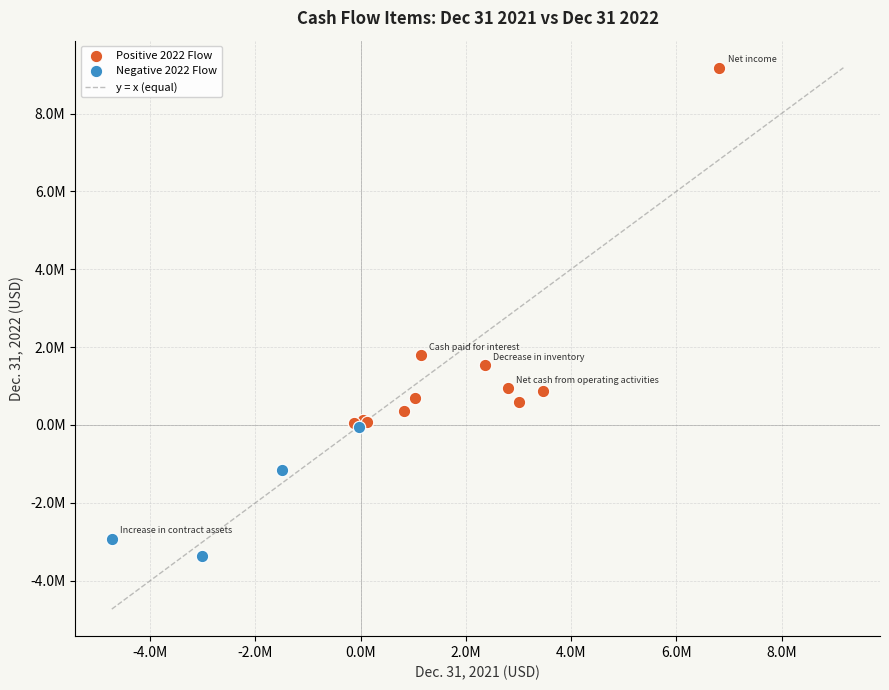

Which series has the largest Y range (max minus min)?

Positive 2022 Flow